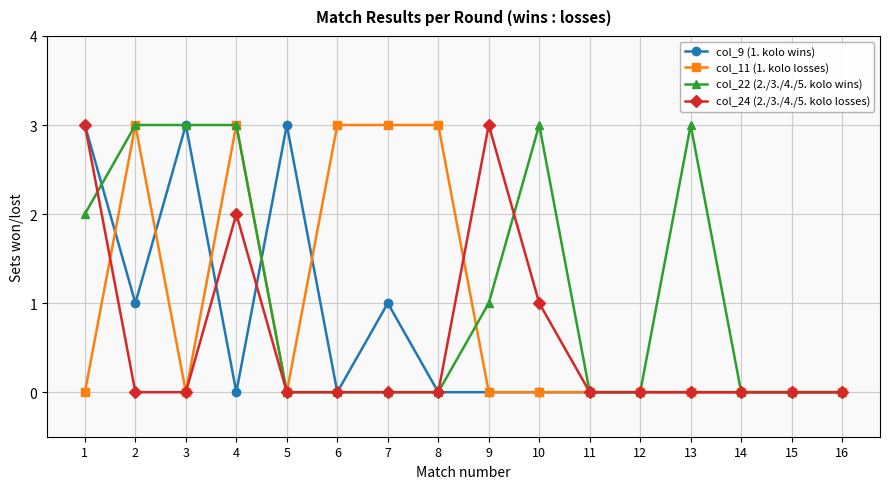

What is the sum of the col_9 (1. kolo wins) values at 5 and 4?

3